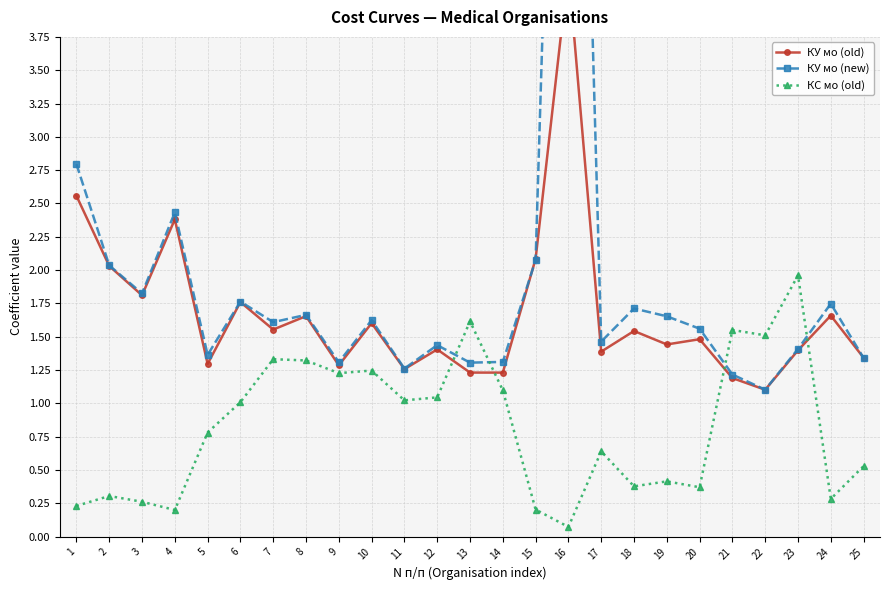

Rank the series at 25 from highest to lowest value.

КУ мо (old), КУ мо (new), КС мо (old)